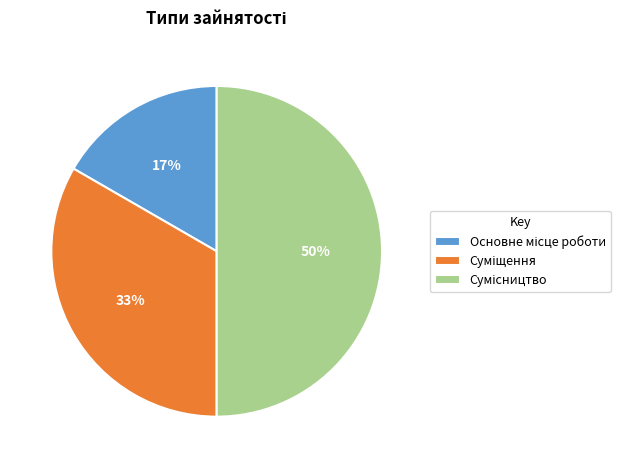

To the nearest percent, what is the average slice percentage?

33%